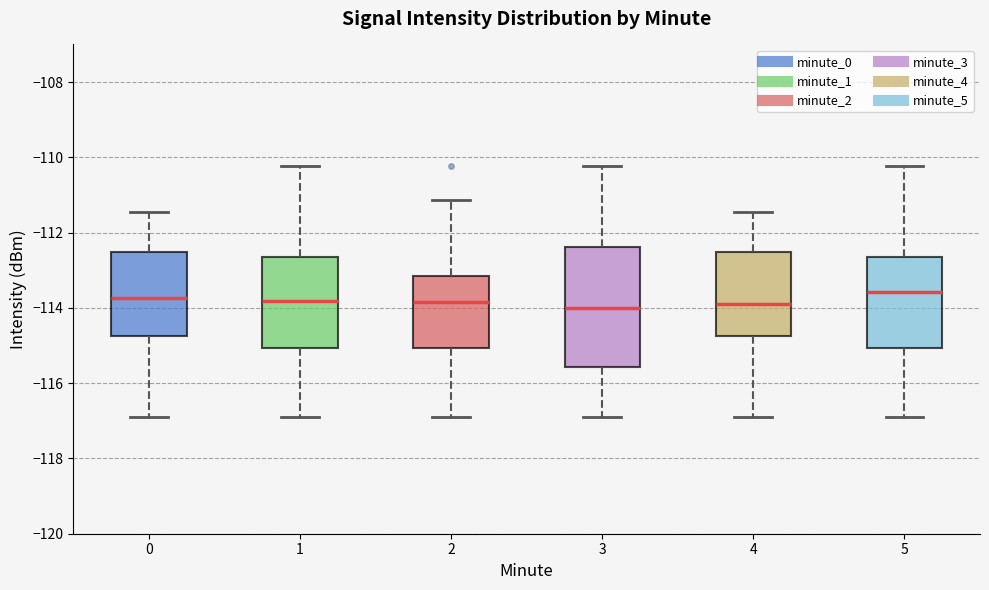

Which box is the tallest, from its lower edge to its upper edge?

3